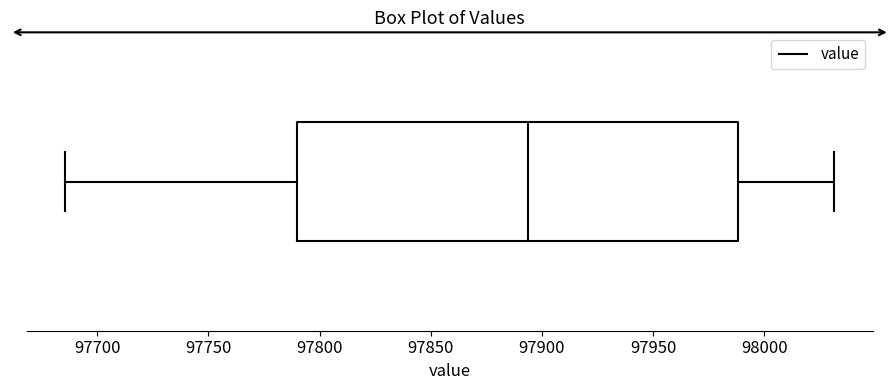

Transcribe this box plot: give where the median line is, the range the box spans, and where the two whiskers end, as read against the x-axis. The values are not printed on the chart, so give them approximately, as read against the axis.

median 97895, box 97790 to 97990, whiskers 97685 to 98030